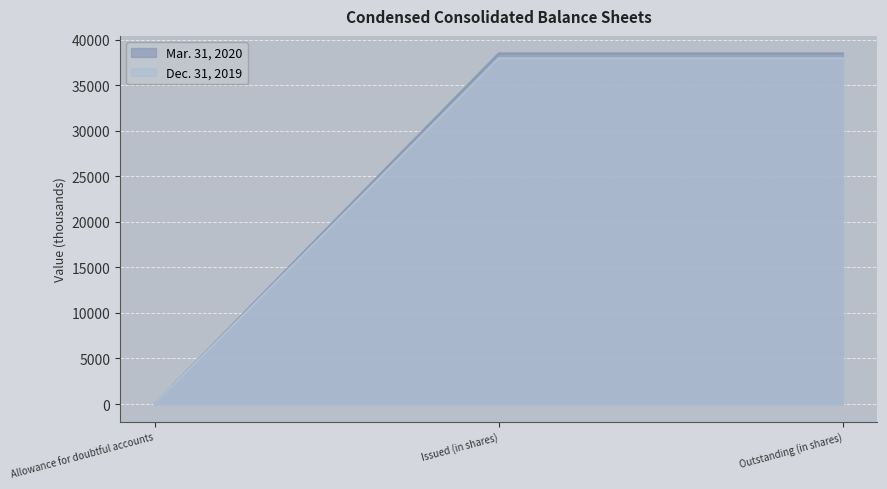

Does the chart display data point markers on the line(s)?

No